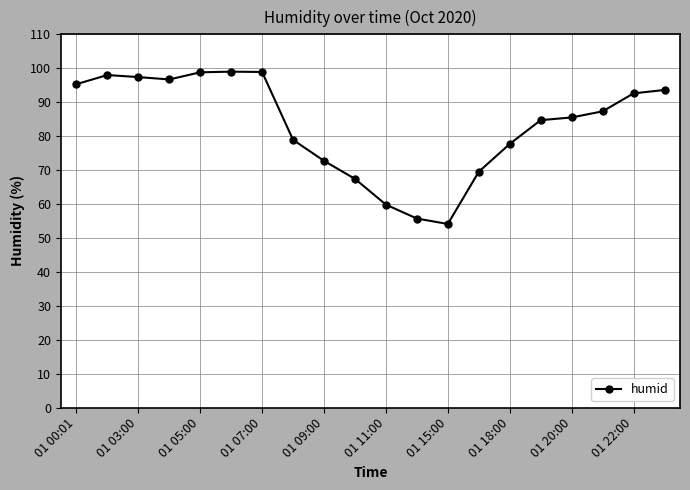

True or false: there are more than 0 points higher than both neighbors.

True